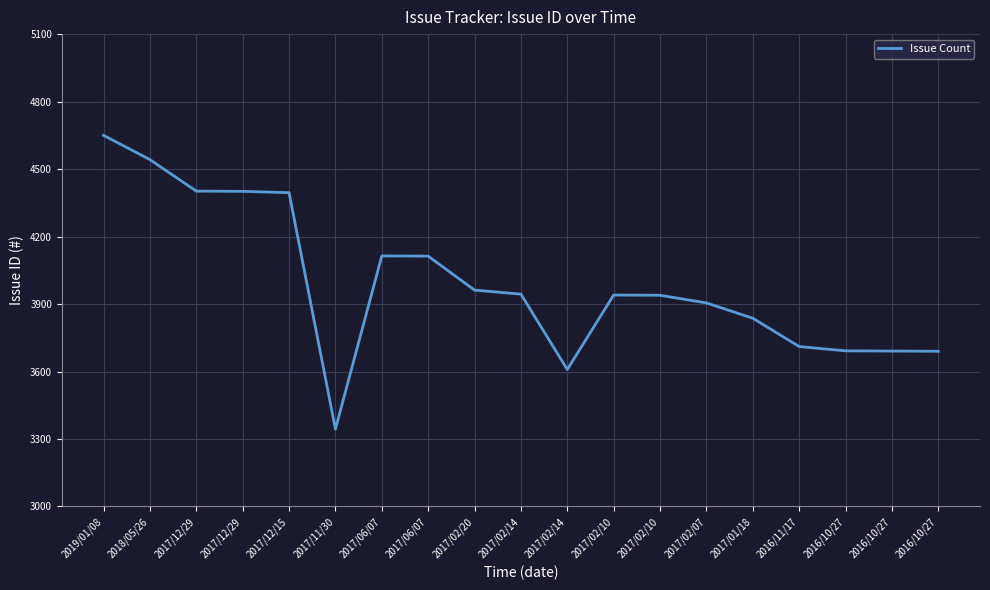

Does the chart have visible grid lines?

Yes